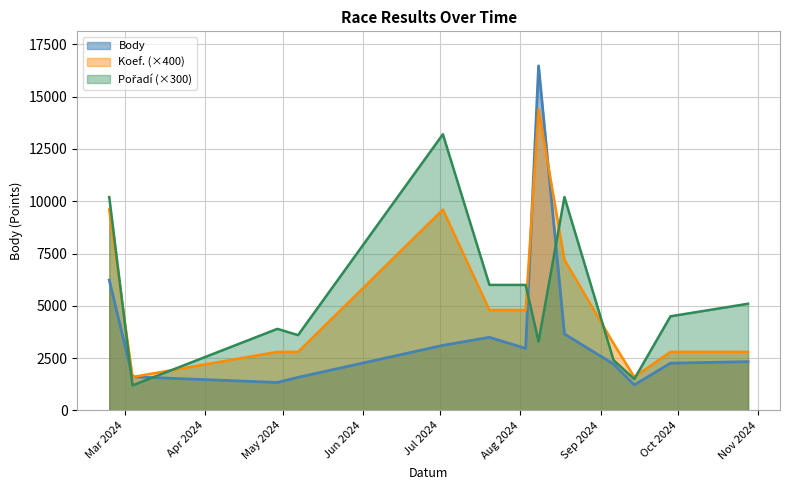

True or false: Pořadí has more than 1 interior local peaks.

True